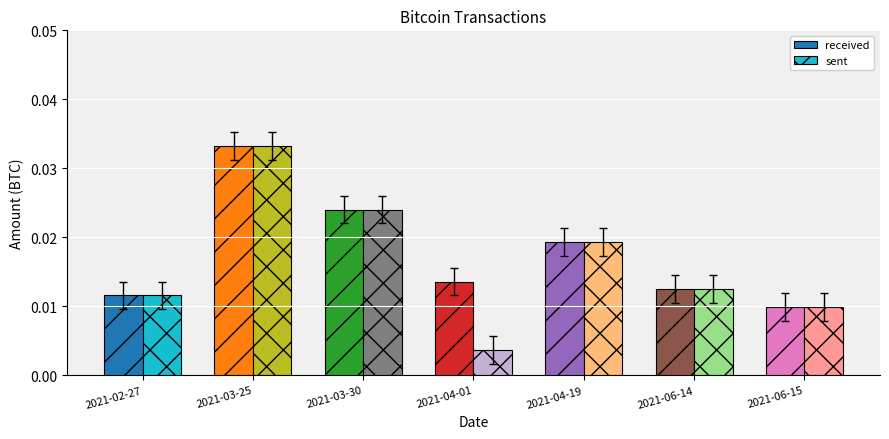

At how many categories does at least one series exceed 0?

7